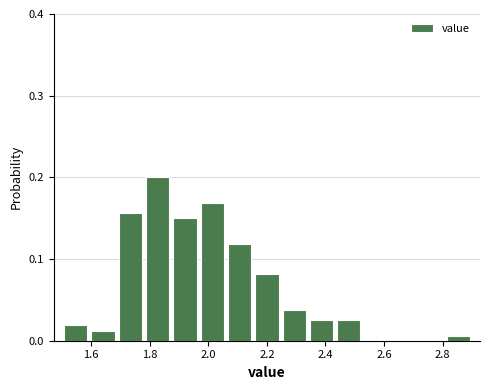

Reading left to right, list every bar in this chart as the range it spans on the x-axis followed by its height. Neither the bar edges nor the heights are printed on the chart, so give them approximately, as read against the axes.

1.50 to 1.60: 0.02
1.60 to 1.68: 0.01
1.68 to 1.78: 0.16
1.78 to 1.88: 0.20
1.88 to 1.96: 0.15
1.96 to 2.06: 0.17
2.06 to 2.16: 0.12
2.16 to 2.24: 0.08
2.24 to 2.34: 0.04
2.34 to 2.44: 0.03
2.44 to 2.52: 0.03
2.52 to 2.62: 0
2.62 to 2.72: 0
2.72 to 2.80: 0
2.80 to 2.90: under 0.01